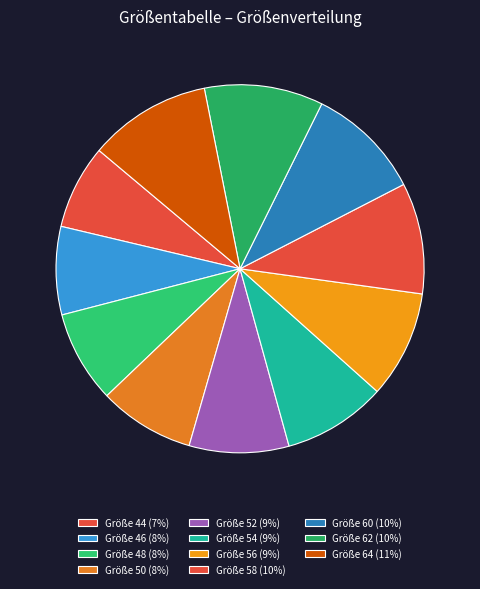

How many slices are in this pie chart?

11